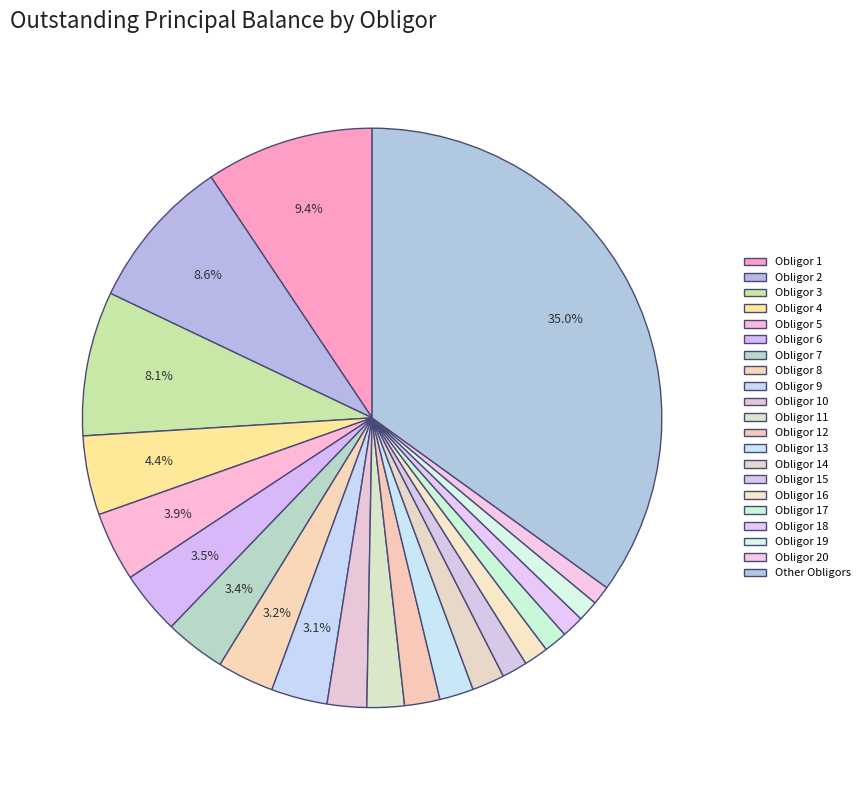

Count the number of slices in the pie.

21